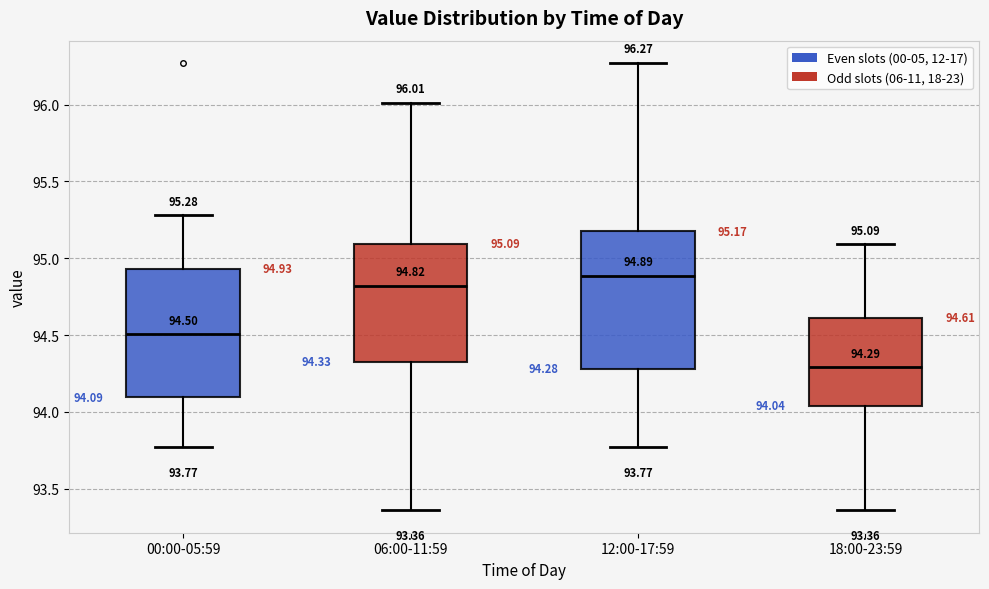

Which box is the tallest, from its lower edge to its upper edge?

12:00-17:59